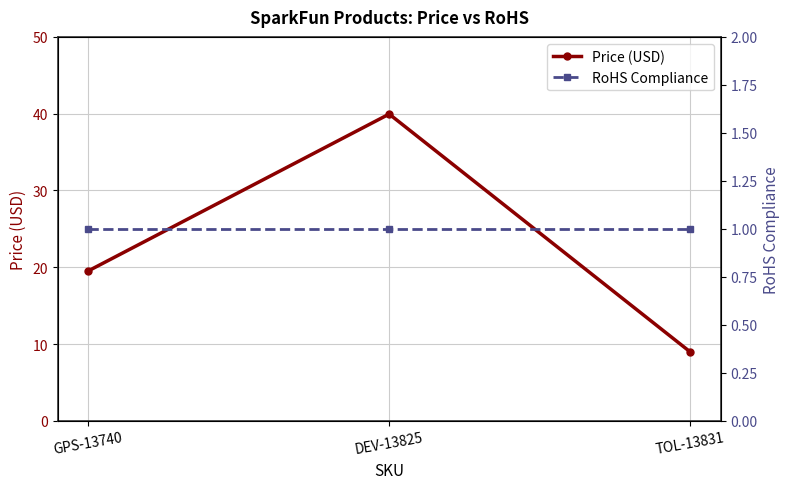

What is the sum of all Price (USD) values?

68.4